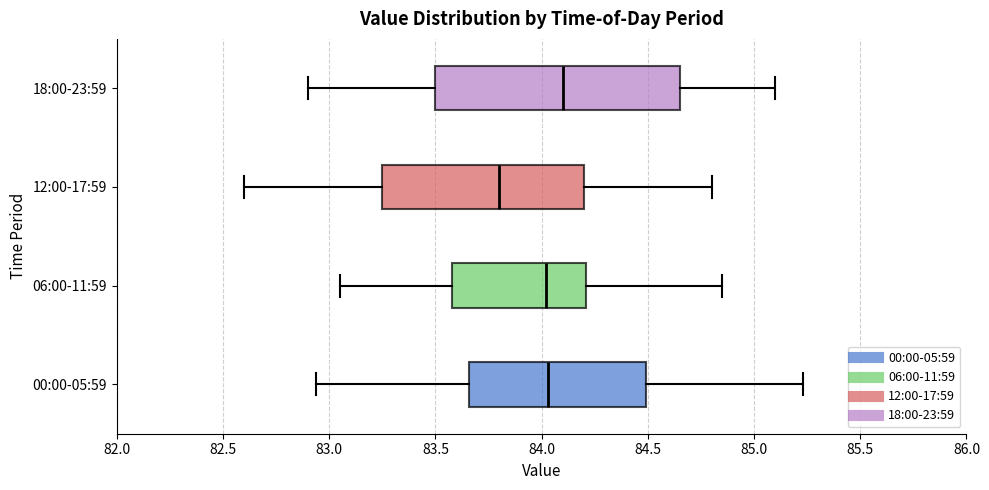

Comparing the boxes themselves (not the whiskers), which one is the widest?

18:00-23:59